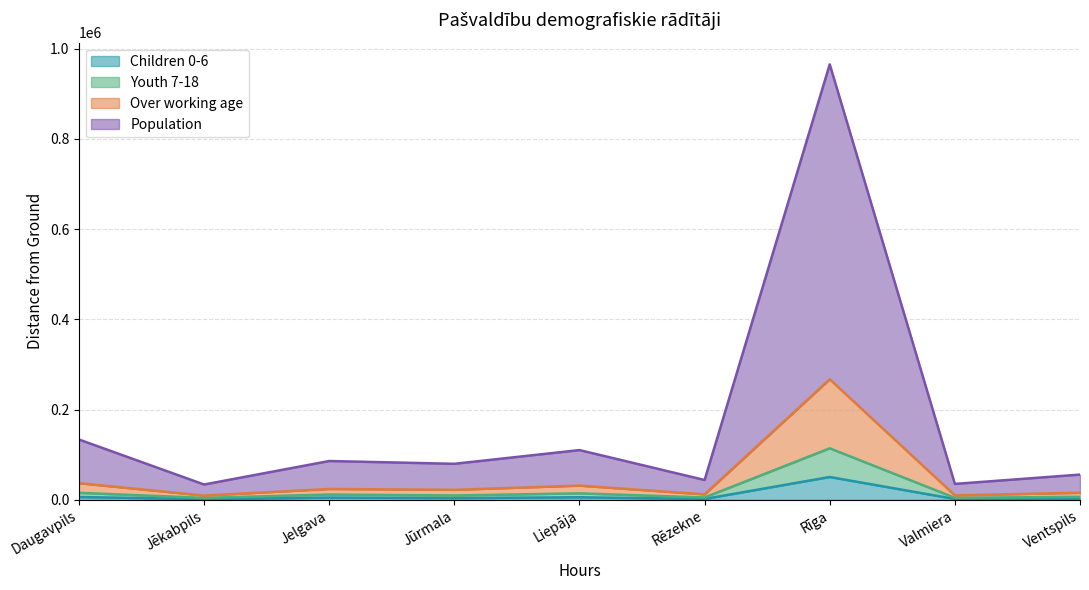

Is the value of Children 0-6 at Valmiera greater than the value of Population at Daugavpils?

No